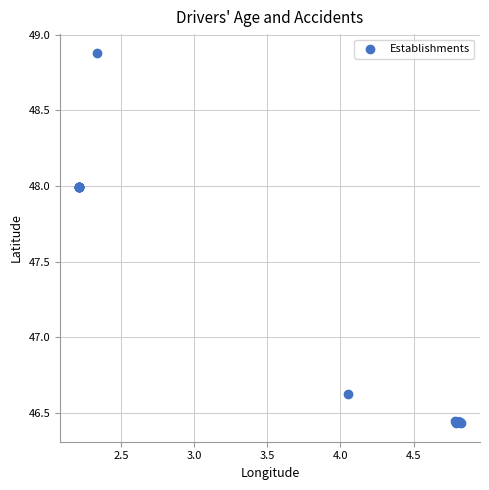

What Y value in the scatter plot is closest to 47?

46.6